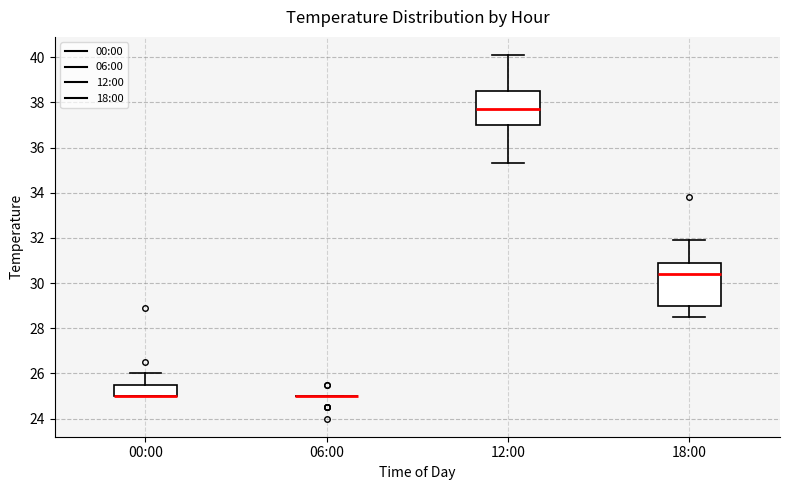

Reading left to right, read every box against the y-axis: the position of its median line, the range the box covers, and the ends of its whiskers. The values are not printed on the chart, so give them approximately, as read against the axis.

00:00: median 25.0 (drawn on the box's lower edge), box 25.0 to 25.6, whiskers 25.0 to 26.0
06:00: box collapsed to a line at 25.0, whiskers 25.0 to 25.0
12:00: median 37.8, box 37.0 to 38.6, whiskers 35.4 to 40.2
18:00: median 30.4, box 29.0 to 31.0, whiskers 28.6 to 32.0